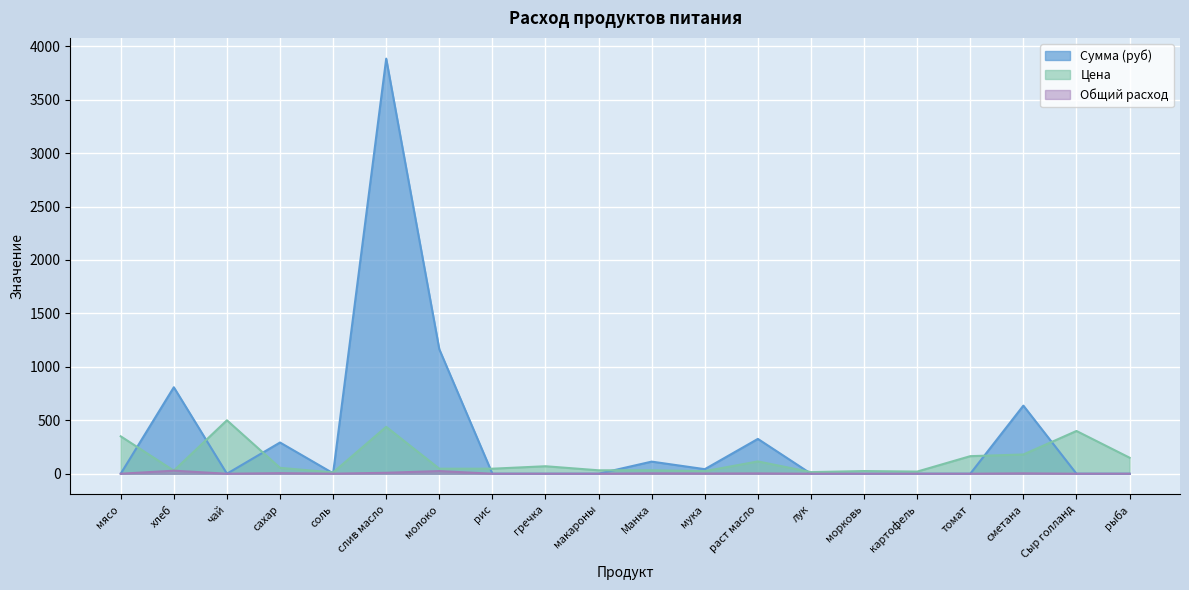

Where is the first local maximum for Сумма (руб)?

хлеб